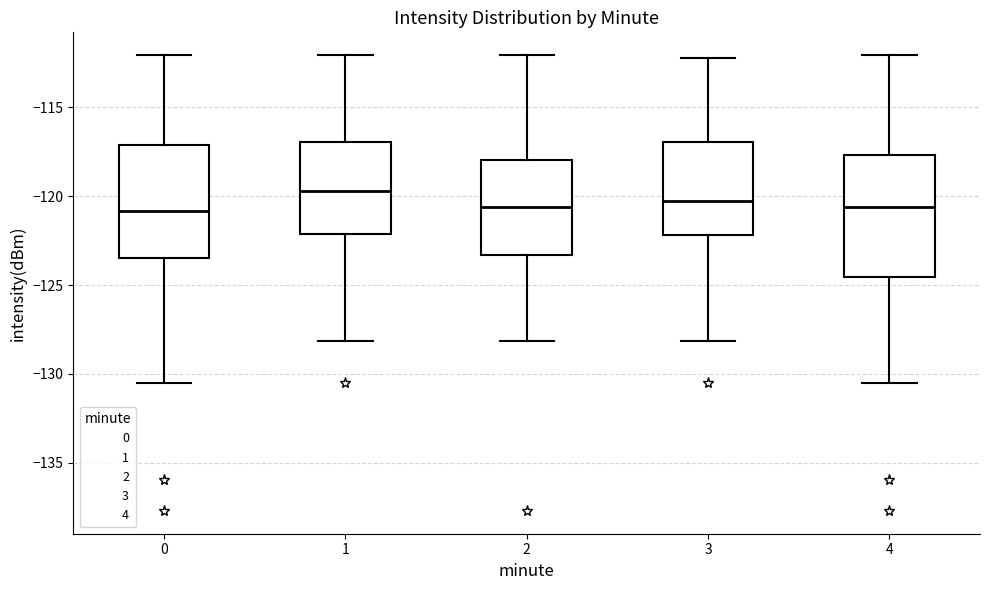

Reading left to right, transcribe this box plot: for each box, give where its median line is, the range the box spans, and where its two whiskers end, as read against the y-axis. The values are not printed on the chart, so give them approximately, as read against the axis.

0: median -121.0, box -123.5 to -117.0, whiskers -130.5 to -112.0
1: median -119.5, box -122.0 to -117.0, whiskers -128.0 to -112.0
2: median -120.5, box -123.5 to -118.0, whiskers -128.0 to -112.0
3: median -120.5, box -122.0 to -117.0, whiskers -128.0 to -112.0
4: median -120.5, box -124.5 to -117.5, whiskers -130.5 to -112.0